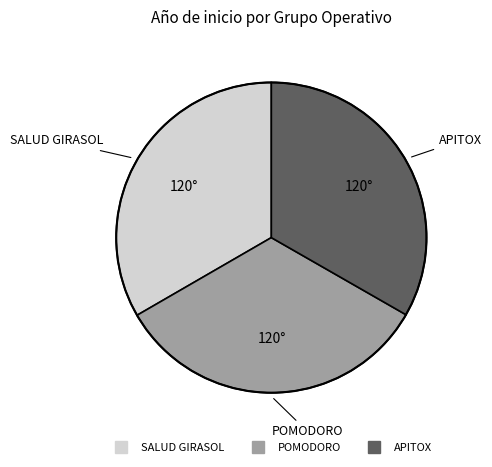

Is there any slice that represents more than half of the pie?

No